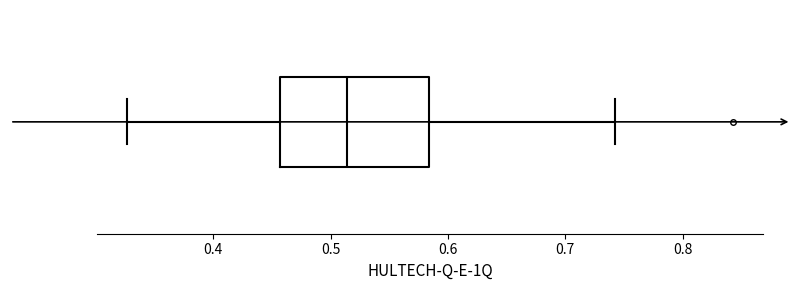

Where is the left edge of the box on the x-axis? The values are not printed on the chart, so give them approximately, as read against the axis.

0.46